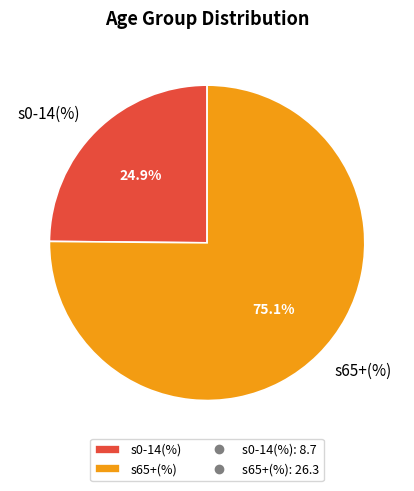

What percentage is the s0-14(%) slice, to the nearest percent?

25%